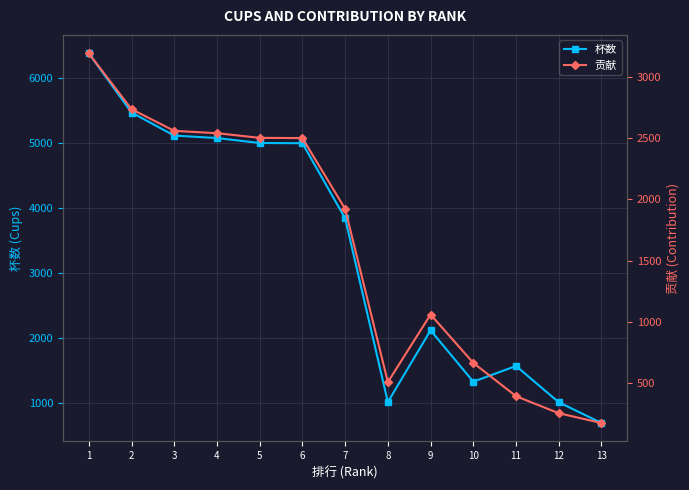

In 杯数, how many points are higher than both neighbors (excluding endpoints)?

2